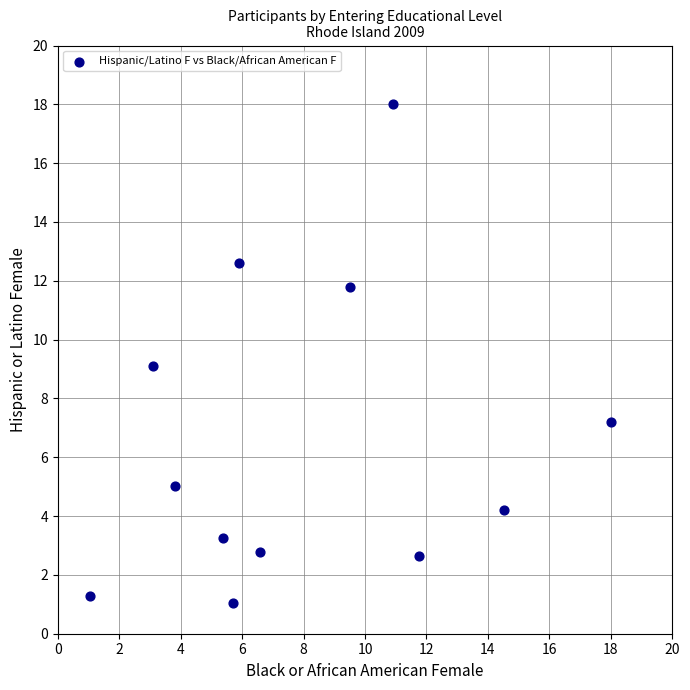

What is the range of Y values (max minus min)?

16.9